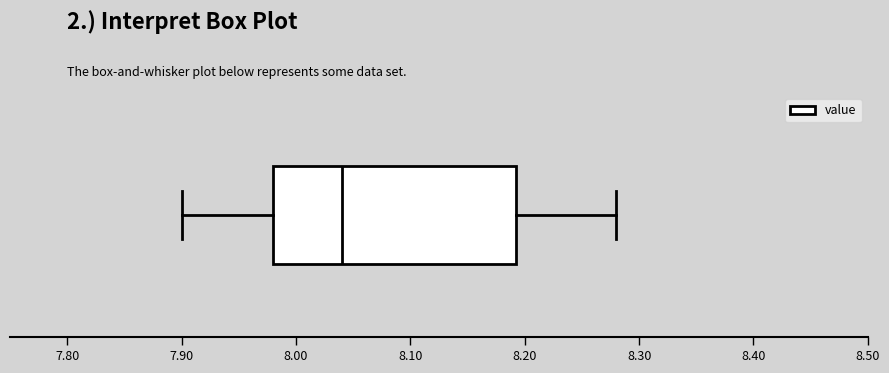

Where is the right edge of the box on the x-axis? The values are not printed on the chart, so give them approximately, as read against the axis.

8.19